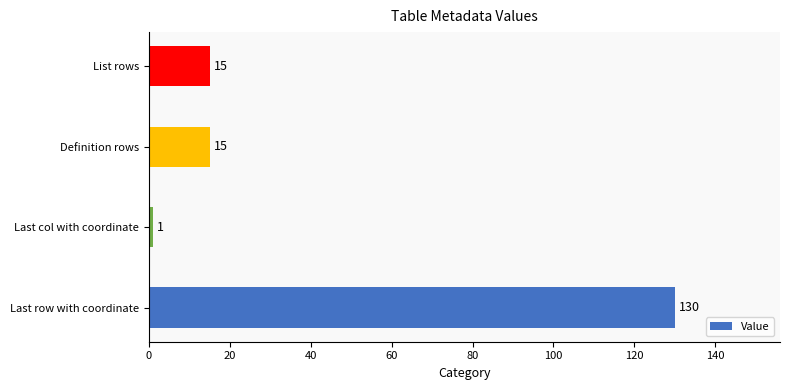

The value at List rows is 15. True or false?

True